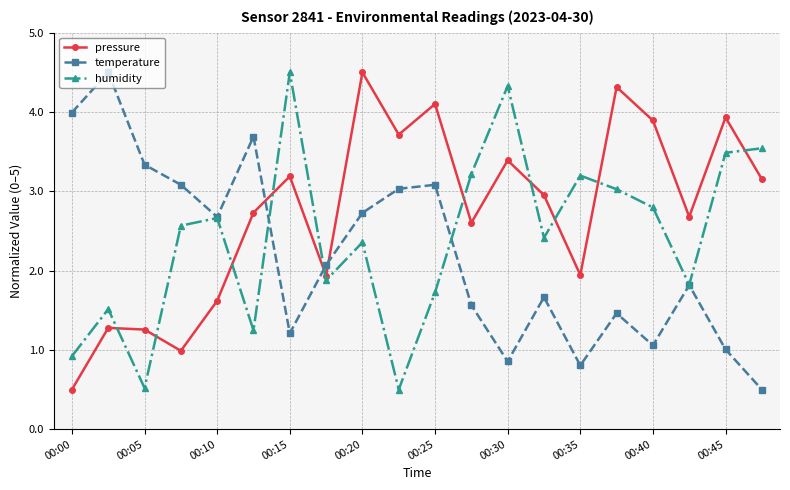

List the series in order of their overall mean, highest first.

pressure, humidity, temperature